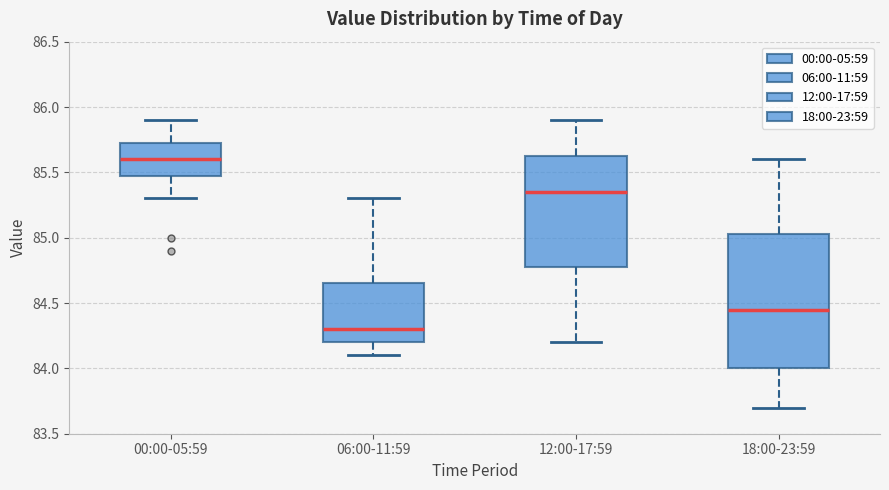

Reading left to right, transcribe this box plot: for each box, give where its median line is, the range the box spans, and where its two whiskers end, as read against the y-axis. The values are not printed on the chart, so give them approximately, as read against the axis.

00:00-05:59: median 85.60, box 85.50 to 85.75, whiskers 85.30 to 85.90
06:00-11:59: median 84.30, box 84.20 to 84.65, whiskers 84.10 to 85.30
12:00-17:59: median 85.35, box 84.80 to 85.65, whiskers 84.20 to 85.90
18:00-23:59: median 84.45, box 84.00 to 85.05, whiskers 83.70 to 85.60